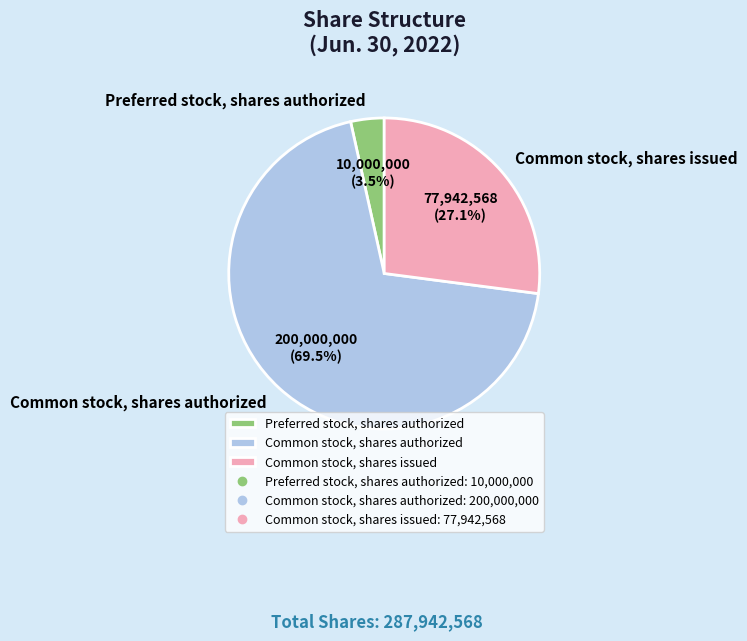

Rank the categories by value from highest to lowest.

Common stock, shares authorized, Common stock, shares issued, Preferred stock, shares authorized